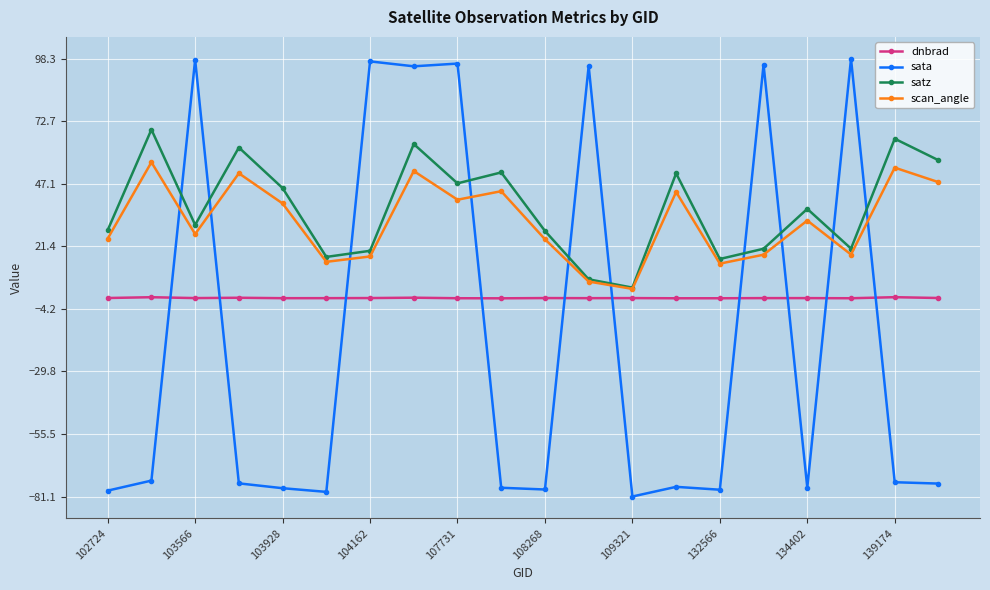

True or false: sata has more than 1 interior local peaks.

True